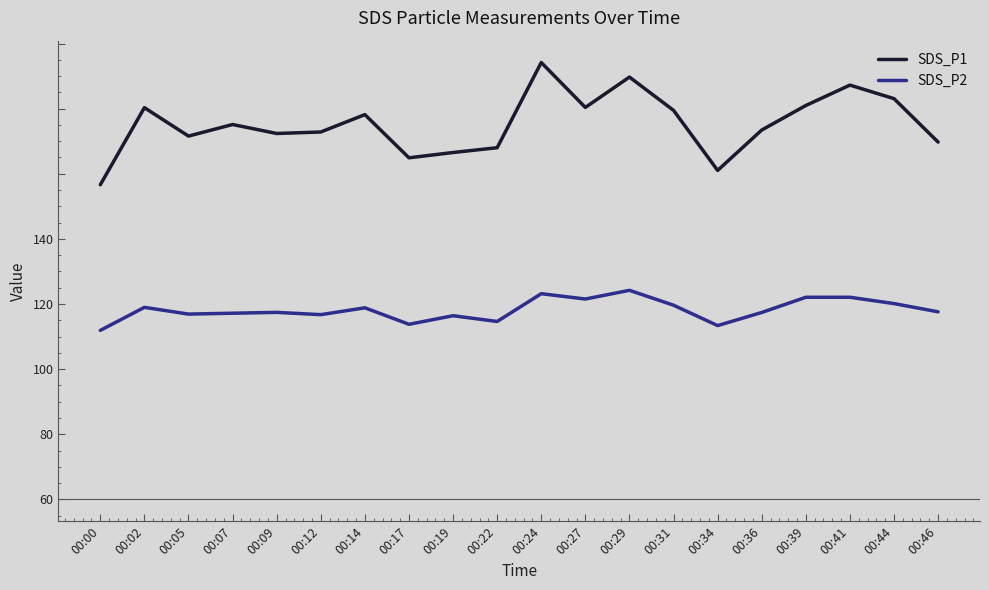

Does the chart have visible grid lines?

No